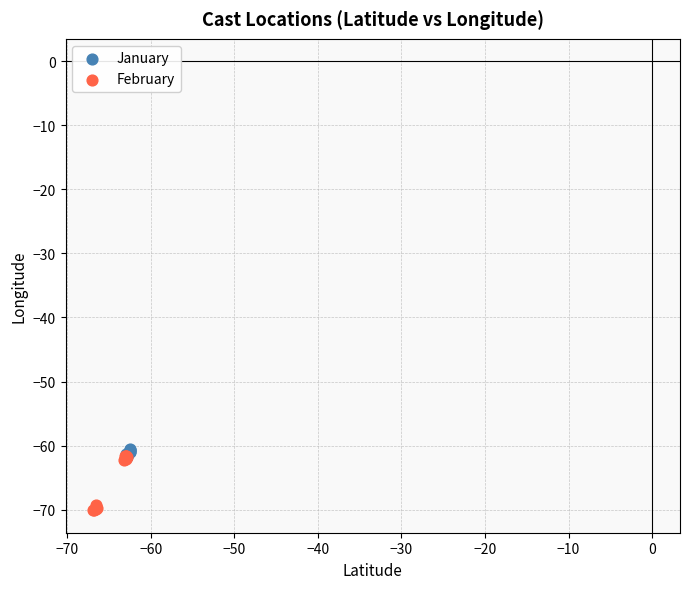

Which series reaches the minimum Y coordinate?

February